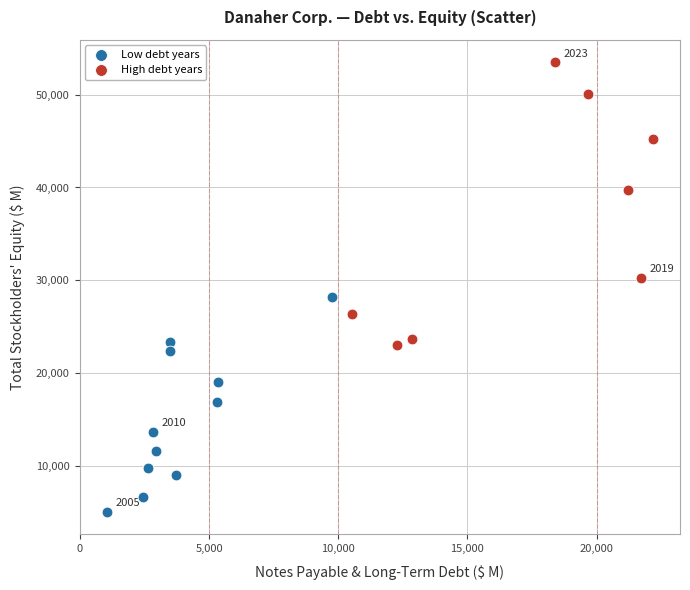

Which series reaches the minimum Y coordinate?

Low debt years